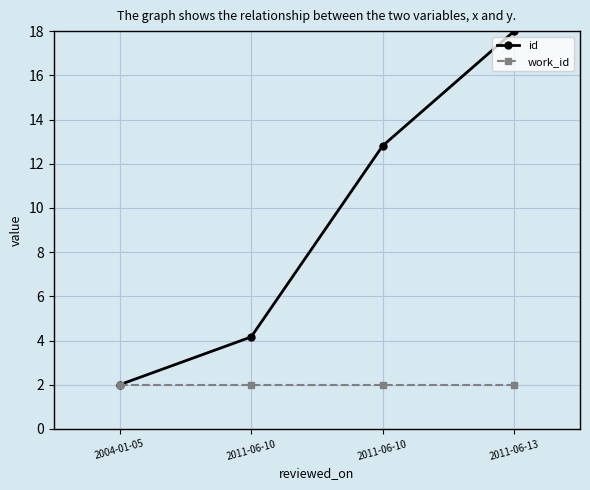

The id series shows 0.7 at 2004-01-05. True or false?

False